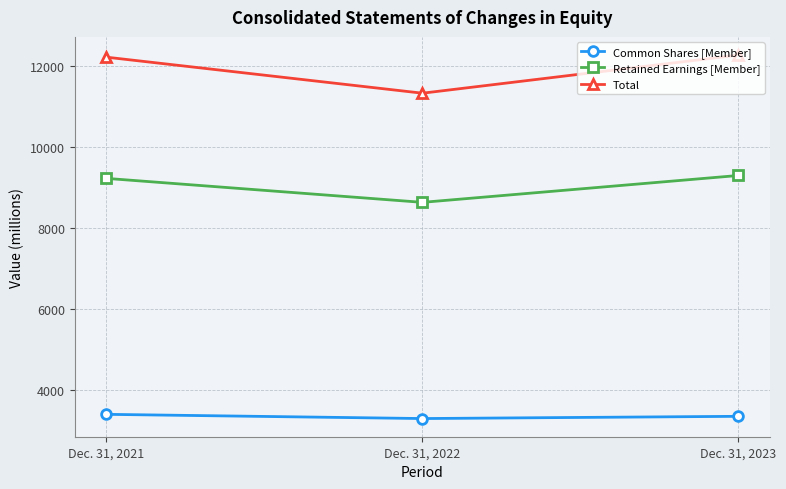

The Common Shares [Member] series shows 3299 at Dec. 31, 2022. True or false?

True